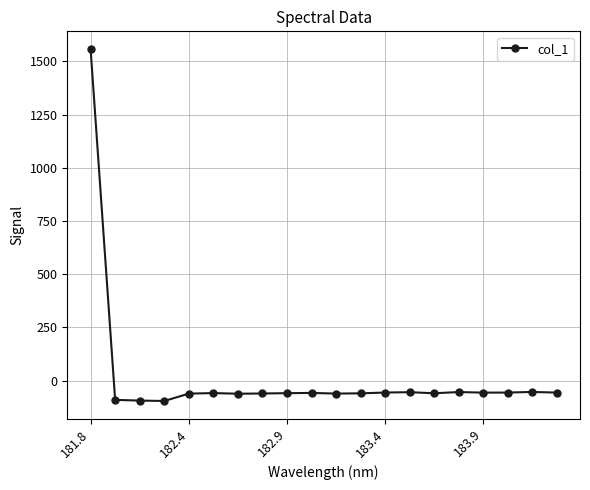

What is the sum of all values?

362.0